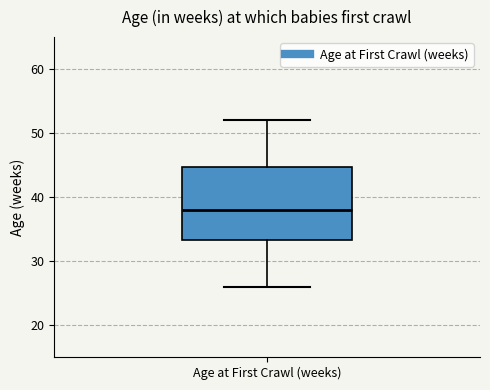

Transcribe this box plot: give where the median line is, the range the box spans, and where the two whiskers end, as read against the y-axis. The values are not printed on the chart, so give them approximately, as read against the axis.

median 38, box 33 to 45, whiskers 26 to 52